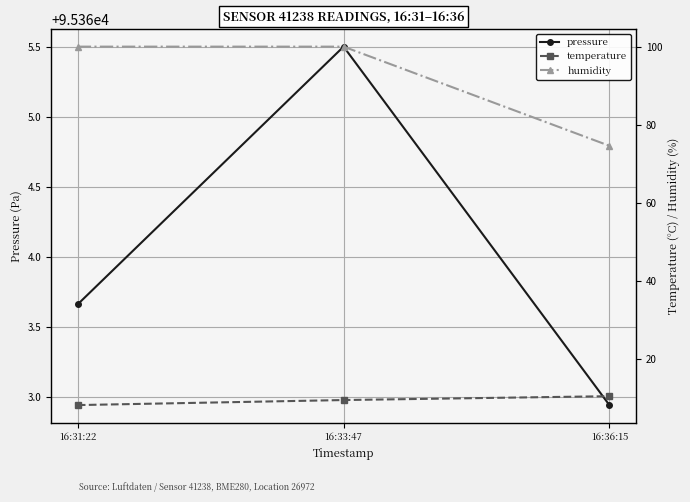

Is it true that temperature equals 10.4 at 16:36:15?

True